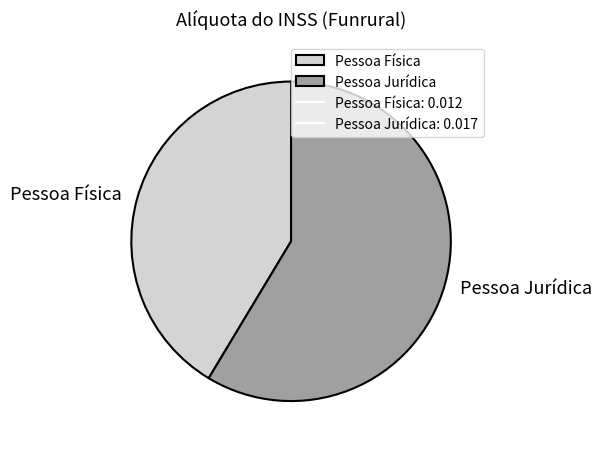

Which category has the biggest portion of the pie?

Pessoa Jurídica